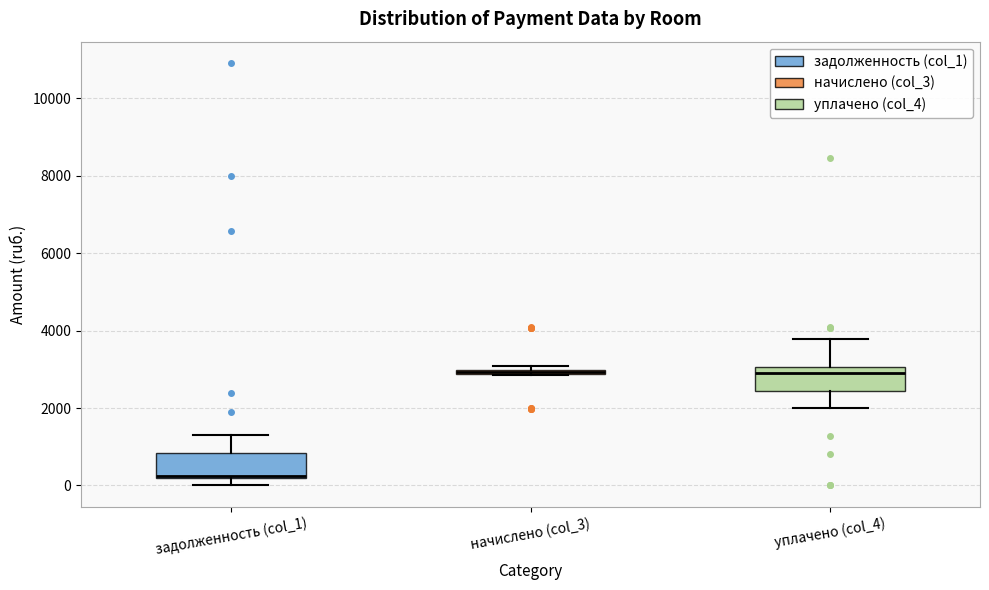

Where does the upper whisker of the box for задолженность (col_1) end on the y-axis? The values are not printed on the chart, so give them approximately, as read against the axis.

1400